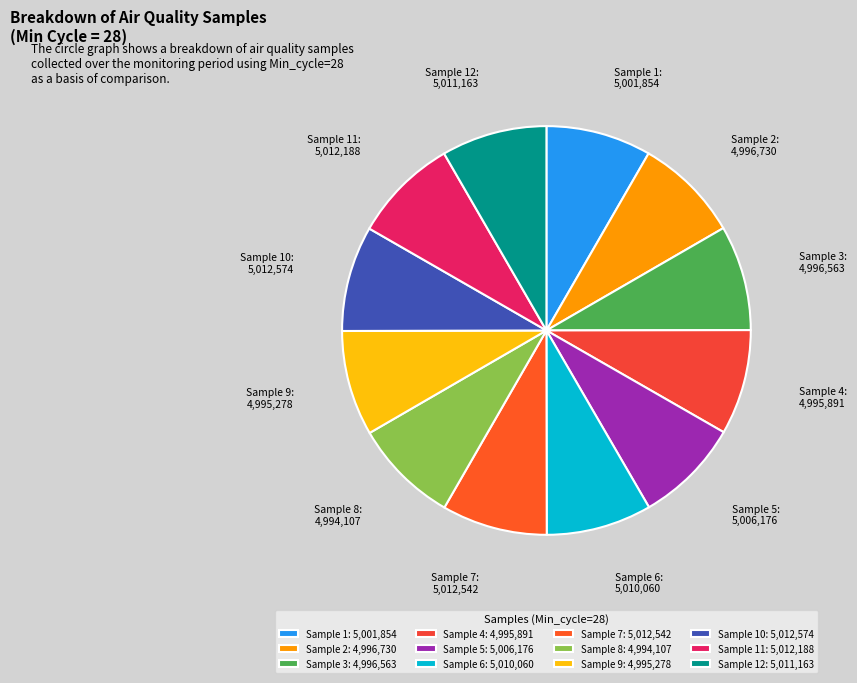

Do Sample 11: 5,012,188 and Sample 1: 5,001,854 together represent more than half of the pie?

No